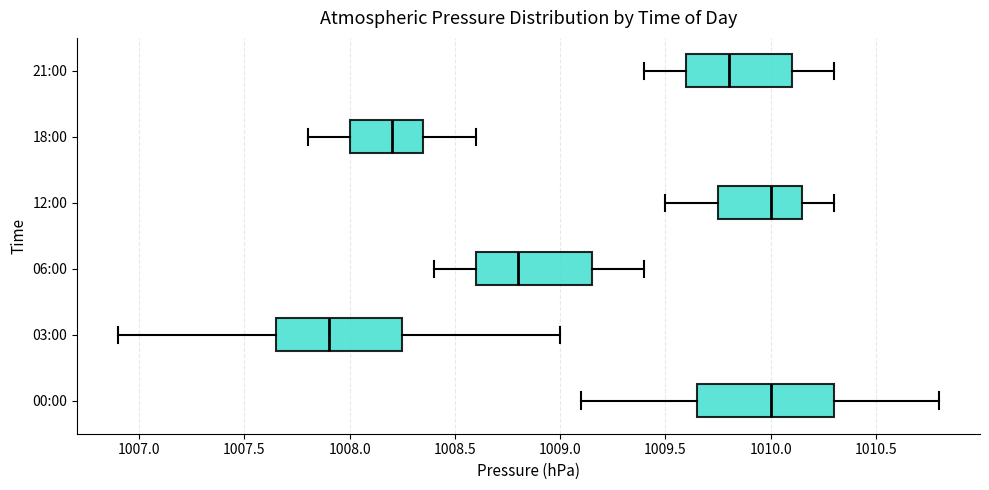

Where does the right whisker of the box for 00:00 end on the x-axis? The values are not printed on the chart, so give them approximately, as read against the axis.

1010.80